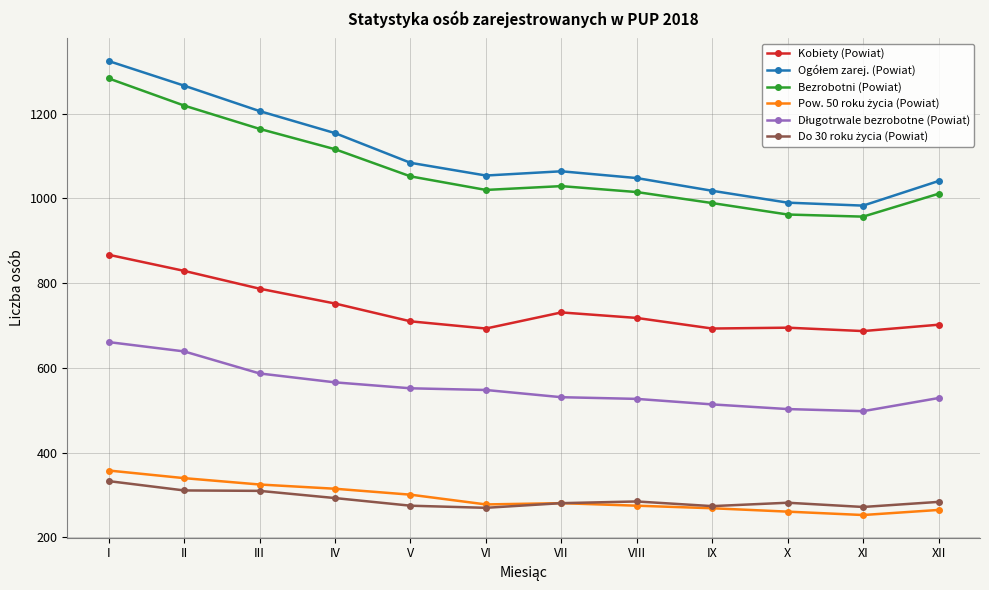

How many series are shown in this chart?

6